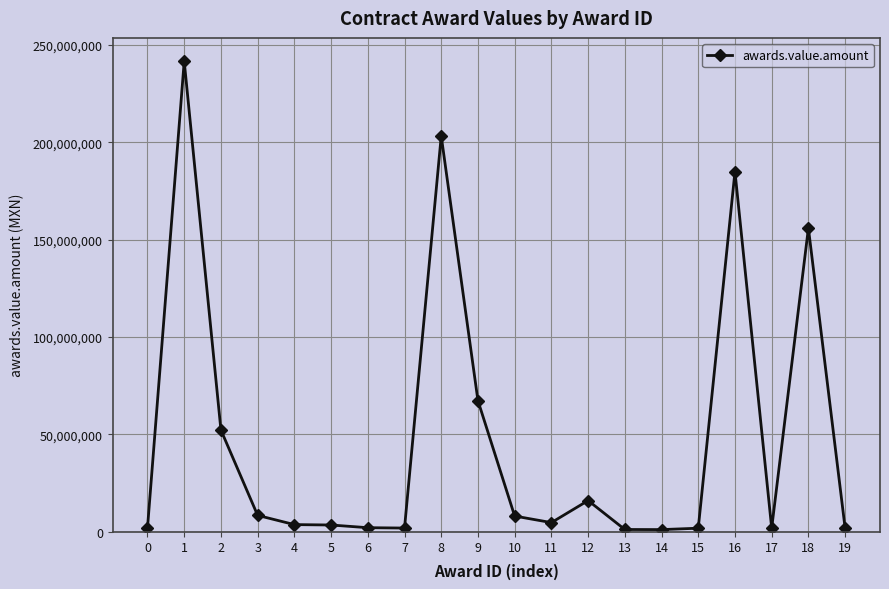

What is the difference between the maximum and minimum values?

240535953.8